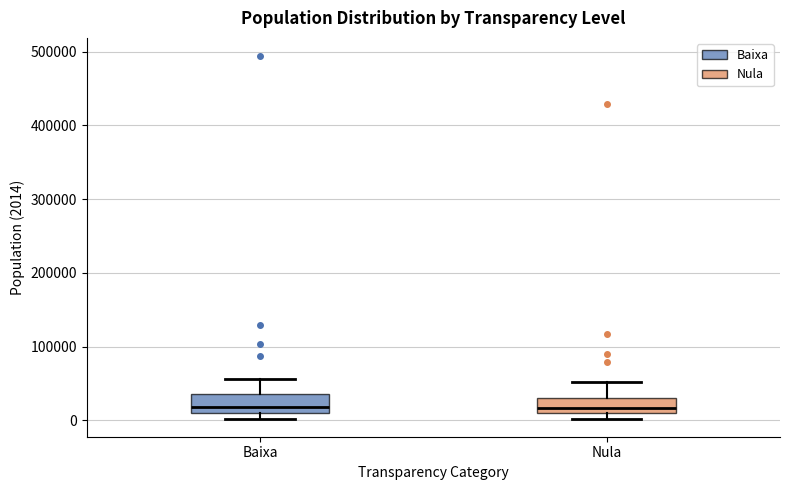

Where does the median line of the box for Nula sit on the y-axis? The values are not printed on the chart, so give them approximately, as read against the axis.

20000